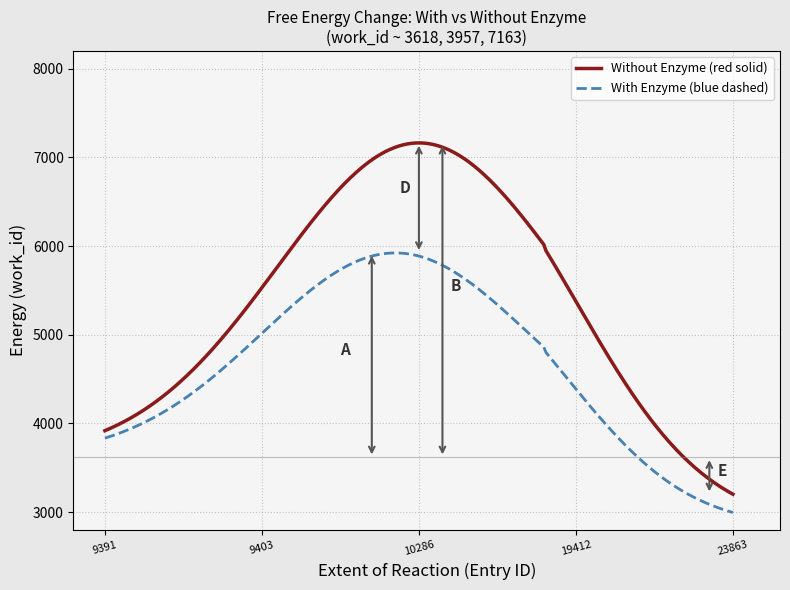

Which series has the largest total across all categories?

Without Enzyme (red solid)